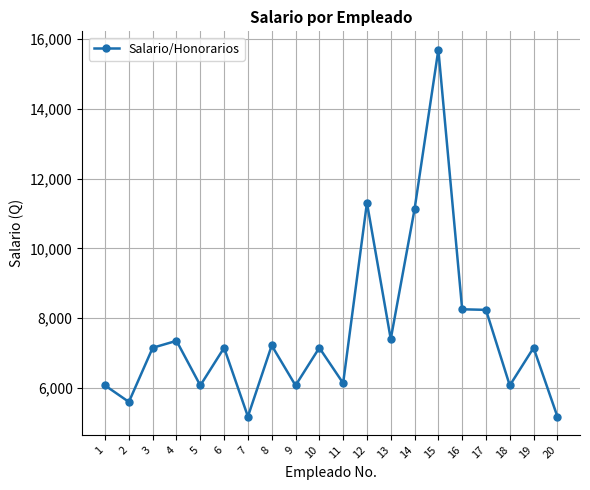

What is the sum of the values at 3 and 6?

14306.3